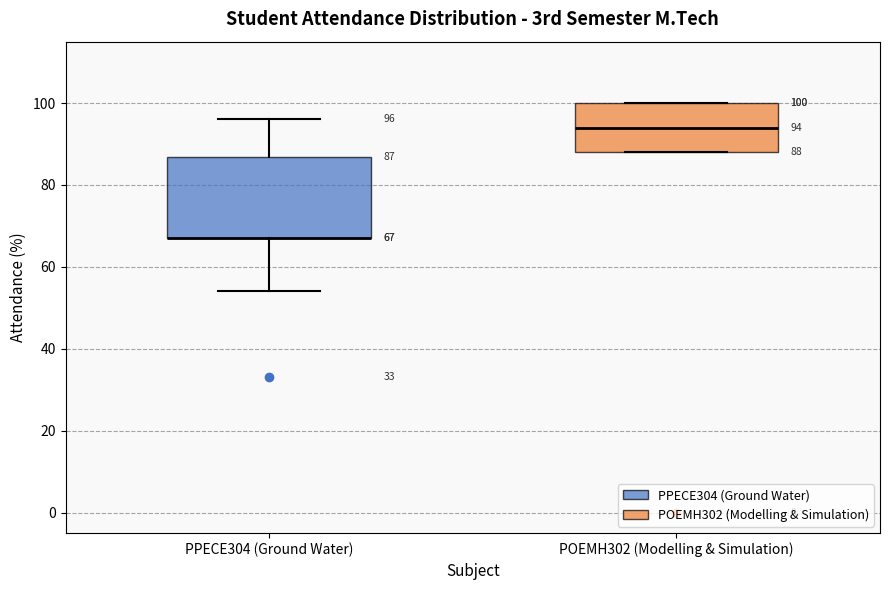

Which box is the tallest, from its lower edge to its upper edge?

PPECE304 (Ground Water)